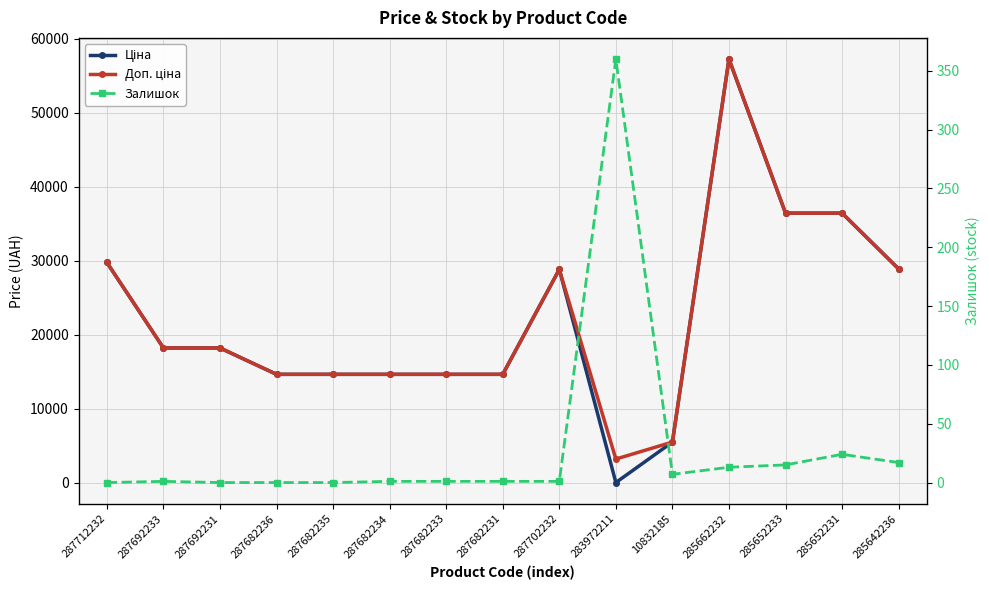

Reading right to left, extract all data points from this chart.

Ціна: 28890.3	36424.0	36424.0	57235.5	5497.3	32.0	28821.8	14649.6	14649.6	14649.6	14649.6	14649.6	18212.0	18212.0	29761.5
Доп. ціна: 28890.3	36424.0	36424.0	57235.5	5497.3	3205.0	28821.8	14649.6	14649.6	14649.6	14649.6	14649.6	18212.0	18212.0	29761.5
Залишок: 17.0	24.0	15.0	13.0	7.0	360.0	1.0	1.0	1.0	1.0	0.0	0.0	0.0	1.0	0.0